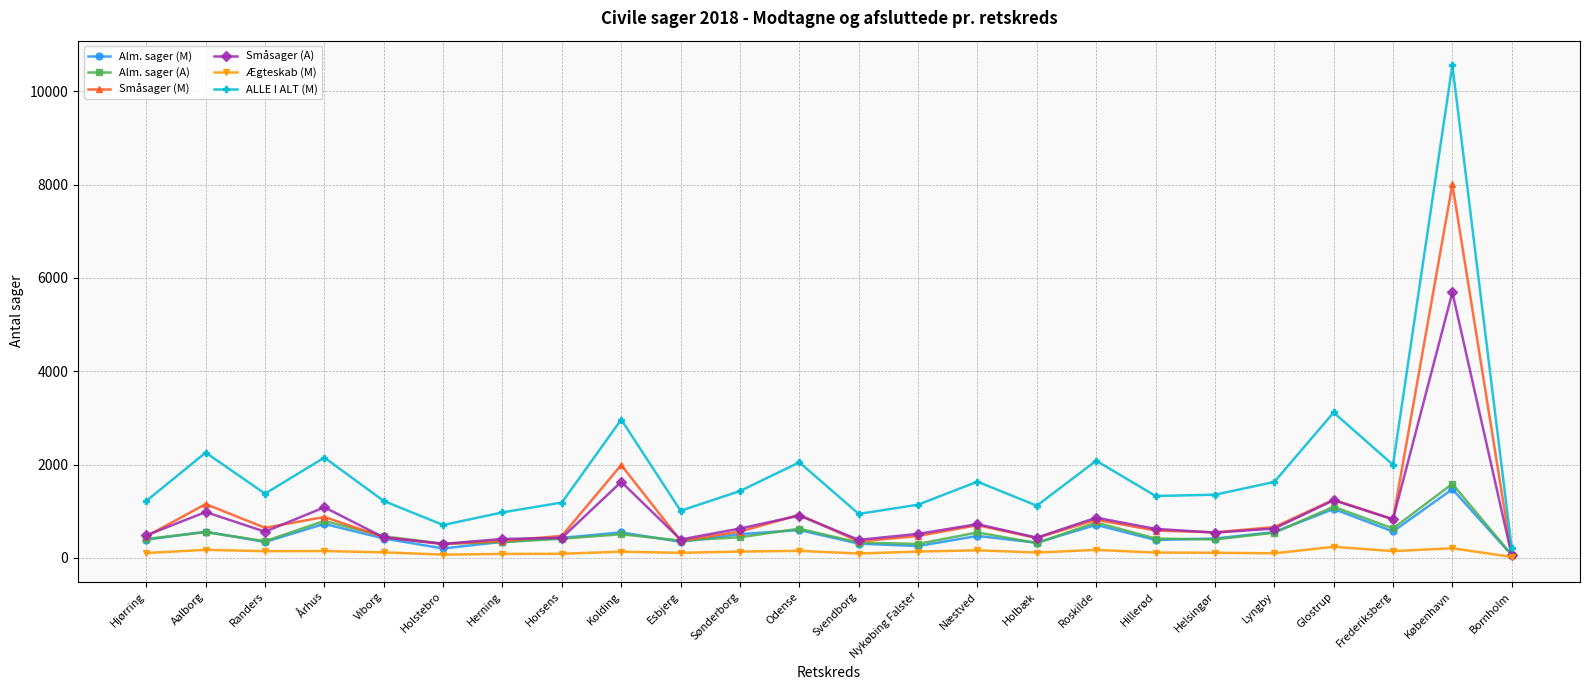

At how many categories does at least one series exceed 8167?

1